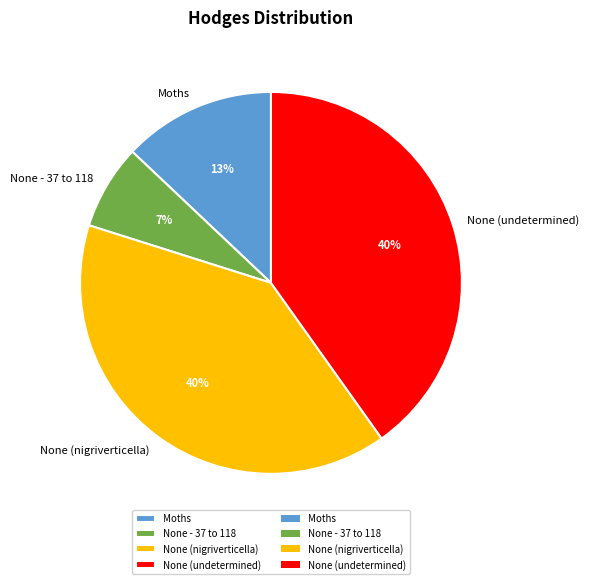

What is the ratio of the value at Moths to the value at None (undetermined)?

0.3